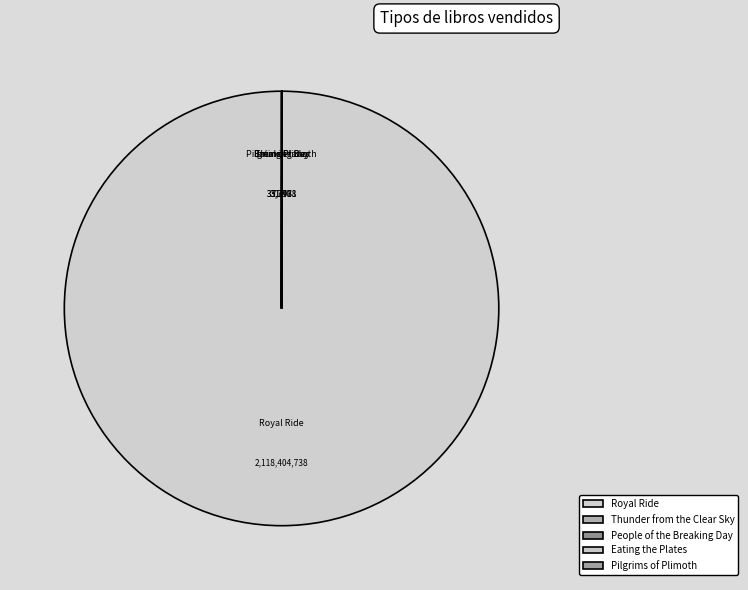

How much of the chart is everything except Pilgrims of Plimoth?

100.0%